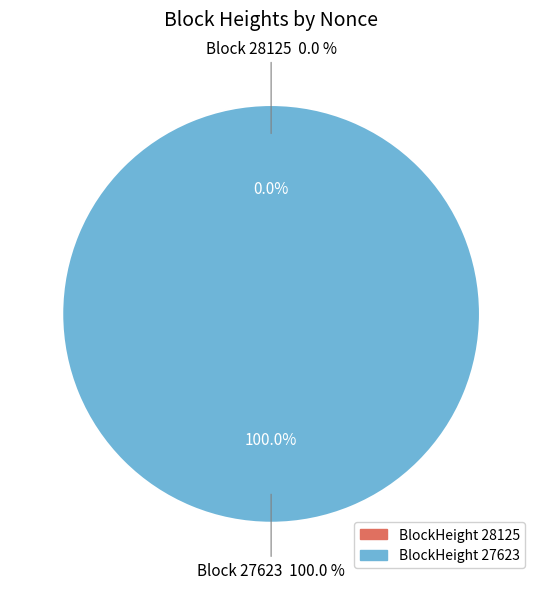

Combined, do 27623 and 28125 account for over 50%?

Yes